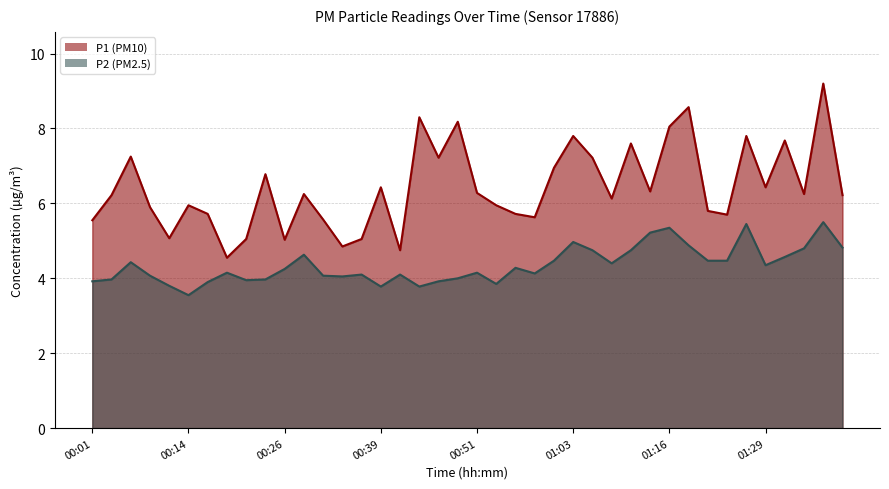

Reading left to right, extract all data points from this chart.

P1: 00:01=5.5	00:04=6.2	00:06=7.2	00:09=5.9	00:11=5.1	00:14=6.0	00:16=5.7	00:19=4.5	00:21=5.0	00:24=6.8	00:26=5.0	00:29=6.2	00:31=5.6	00:34=4.8	00:36=5.0	00:39=6.4	00:41=4.8	00:44=8.3	00:46=7.2	00:49=8.2	00:51=6.3	00:53=6.0	00:56=5.7	00:58=5.6	01:01=7.0	01:03=7.8	01:06=7.2	01:08=6.1	01:11=7.6	01:13=6.3	01:16=8.1	01:18=8.6	01:21=5.8	01:24=5.7	01:26=7.8	01:29=6.4	01:31=7.7	01:34=6.2	01:36=9.2	01:39=6.2
P2: 00:01=3.9	00:04=4.0	00:06=4.4	00:09=4.1	00:11=3.8	00:14=3.5	00:16=3.9	00:19=4.2	00:21=4.0	00:24=4.0	00:26=4.2	00:29=4.6	00:31=4.1	00:34=4.0	00:36=4.1	00:39=3.8	00:41=4.1	00:44=3.8	00:46=3.9	00:49=4.0	00:51=4.2	00:53=3.9	00:56=4.3	00:58=4.1	01:01=4.5	01:03=5.0	01:06=4.8	01:08=4.4	01:11=4.8	01:13=5.2	01:16=5.3	01:18=4.9	01:21=4.5	01:24=4.5	01:26=5.5	01:29=4.3	01:31=4.6	01:34=4.8	01:36=5.5	01:39=4.8